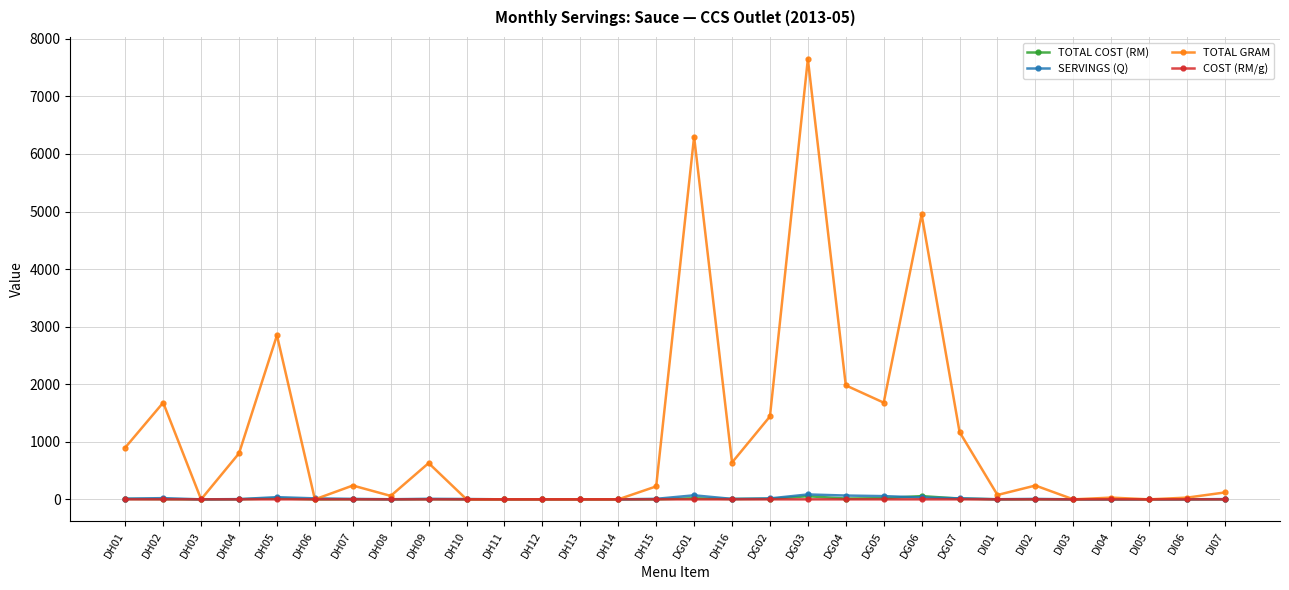

What is the label of the 14th point from the left?

DH14